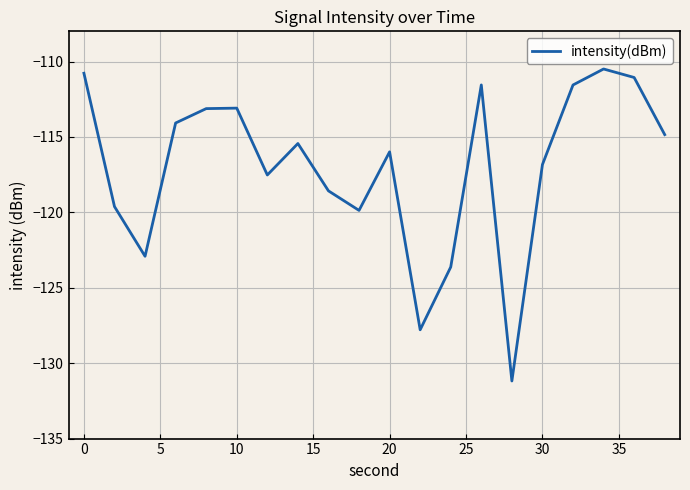

What is the difference between the maximum and minimum values?

20.7